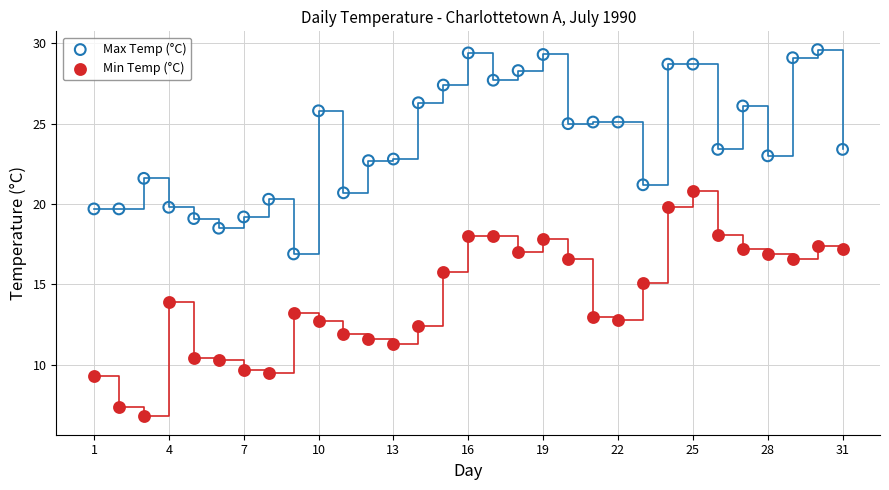

Which series contains the lowest Y value?

Min Temp (°C)